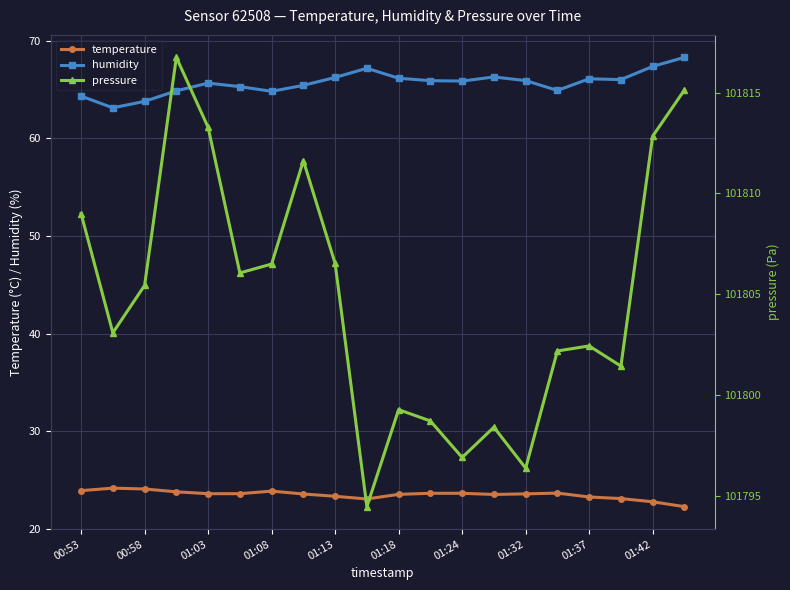

How many categories are shown in the chart?

20